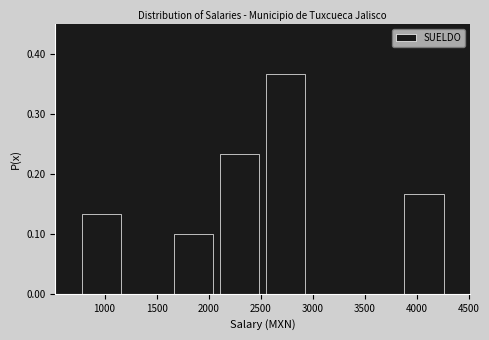

Reading left to right, transcribe this chart: for each bar, give the range it covers on the x-axis and its height. Neither the bar edges nor the heights are printed on the chart, so give them approximately, as read against the axes.

750 to 1200: 0.13
1200 to 1650: 0
1650 to 2100: 0.10
2100 to 2500: 0.23
2500 to 2950: 0.37
2950 to 3400: 0
3400 to 3850: 0
3850 to 4300: 0.17